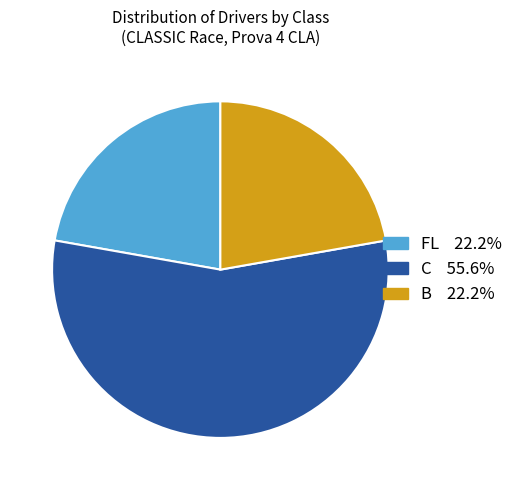

Does C represent more than half of the total?

Yes